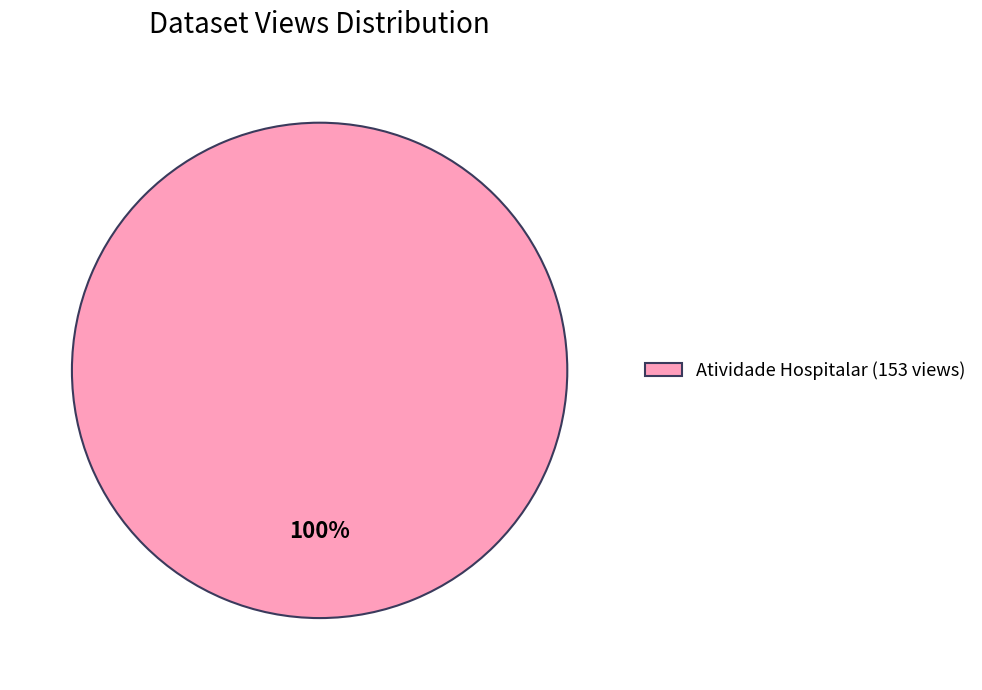

What percentage is the Atividade Hospitalar (153 views) slice, to the nearest percent?

100%